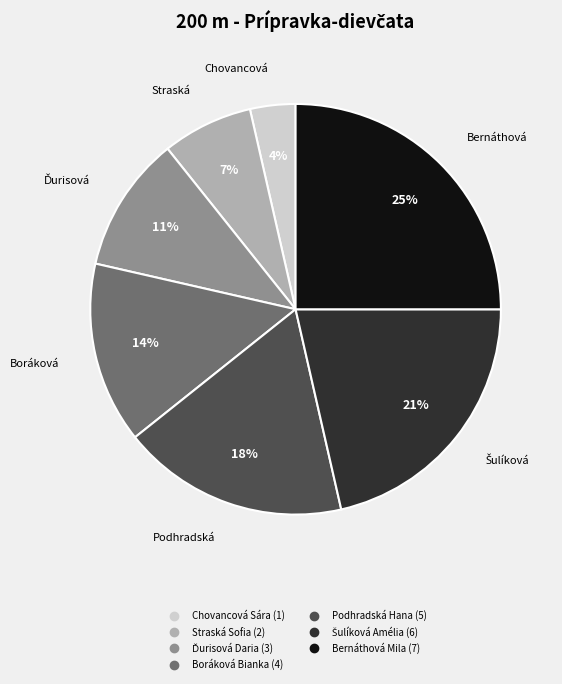

Which category has the smallest portion of the pie?

Chovancová Sára